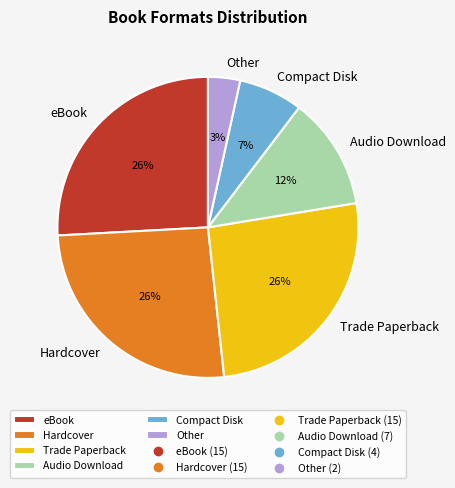

Does Hardcover represent more than half of the total?

No